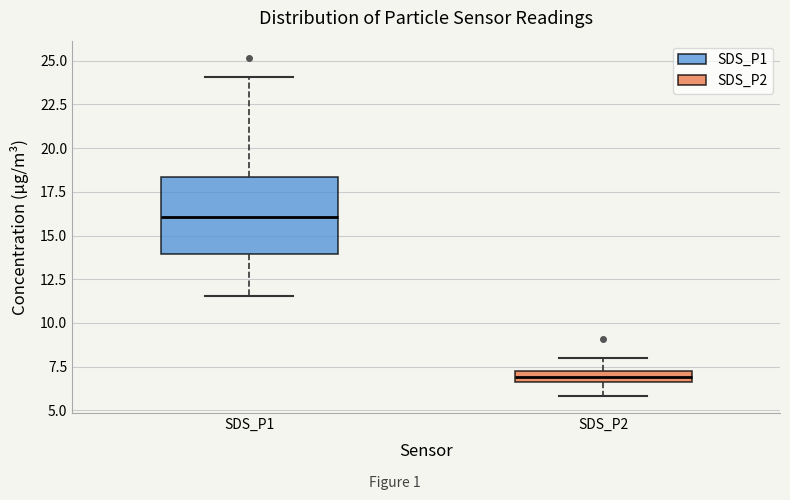

Comparing the boxes themselves (not the whiskers), which one is the tallest?

SDS_P1